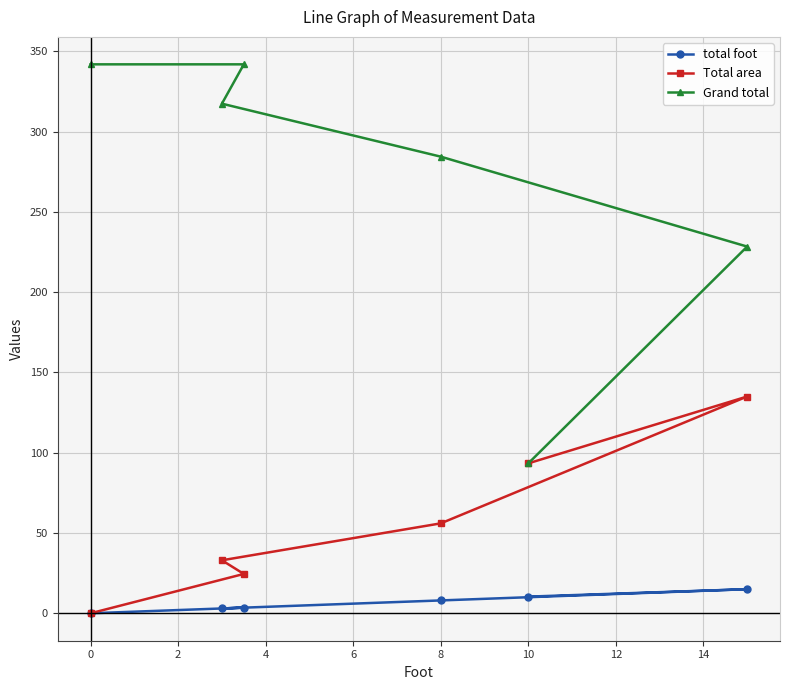

True or false: Total area has a value of 66.8 at 0.

False